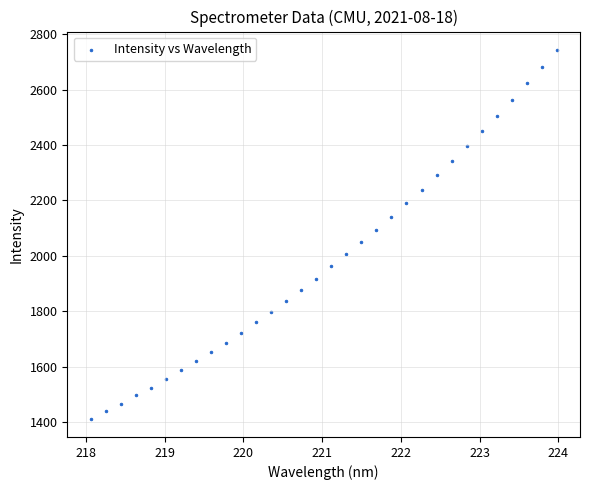

What is the range of X values (max minus min)?

5.9